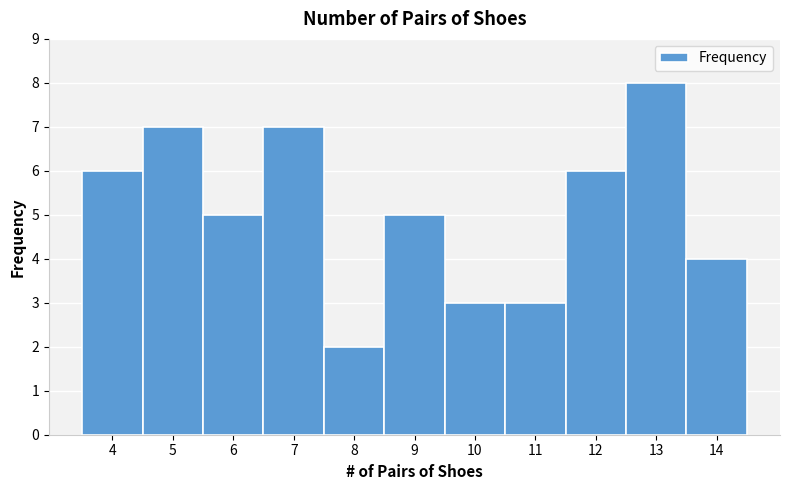

Reading left to right, list every bar in this chart as the range it spans on the x-axis followed by its height. The values are not printed on the chart, so give them approximately, as read against the axis.

3.5 to 4.5: 6
4.5 to 5.5: 7
5.5 to 6.5: 5
6.5 to 7.5: 7
7.5 to 8.5: 2
8.5 to 9.5: 5
9.5 to 10.5: 3
10.5 to 11.5: 3
11.5 to 12.5: 6
12.5 to 13.5: 8
13.5 to 14.5: 4